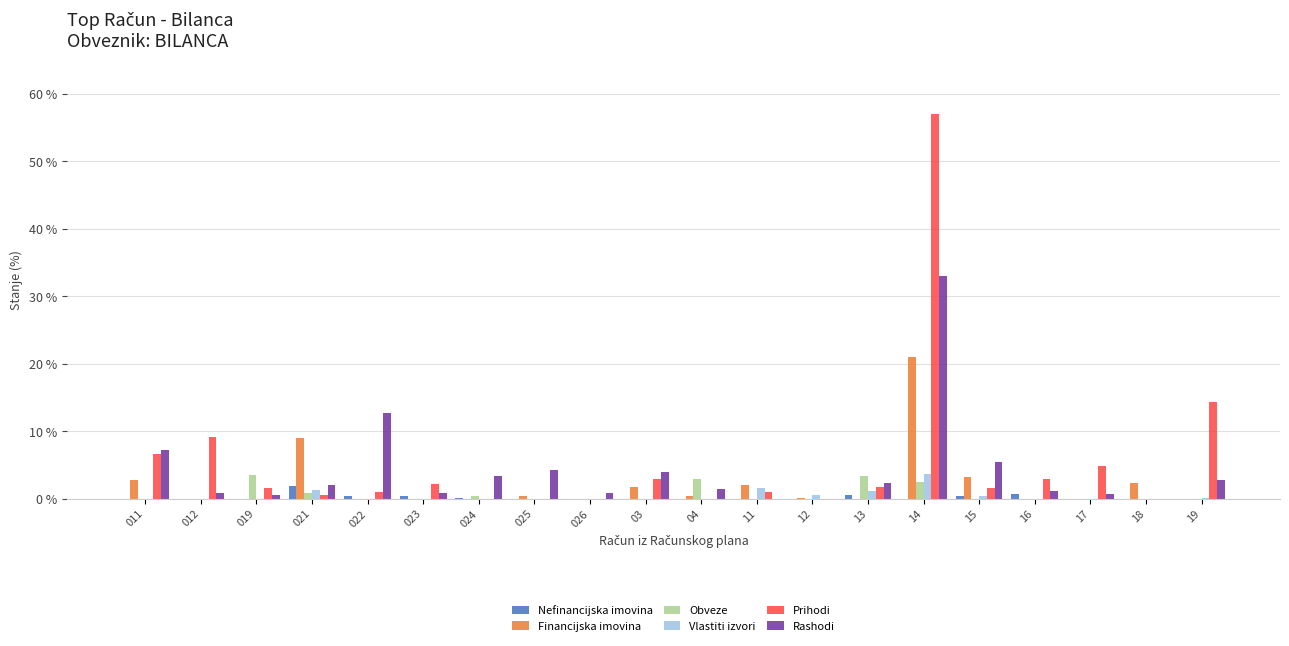

Which category has the highest value in the Prihodi series?

14